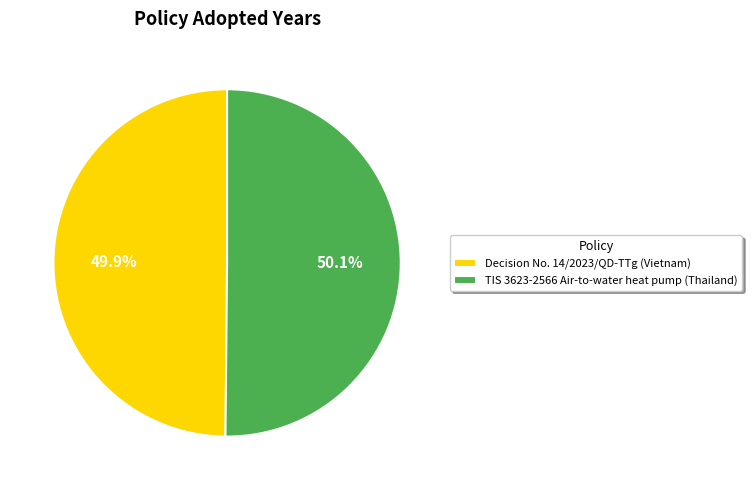

To the nearest percent, what percentage of the pie is Decision No. 14/2023/QD-TTg (Vietnam)?

50%